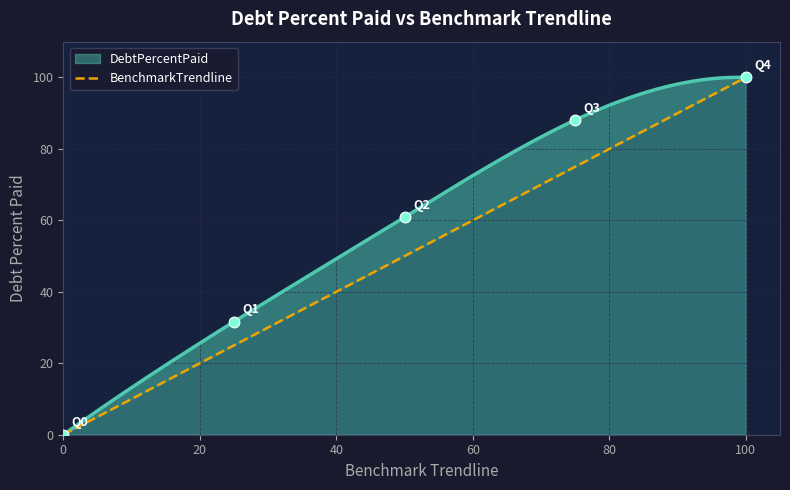

The value of BenchmarkTrendline at 0 is 51. True or false?

False